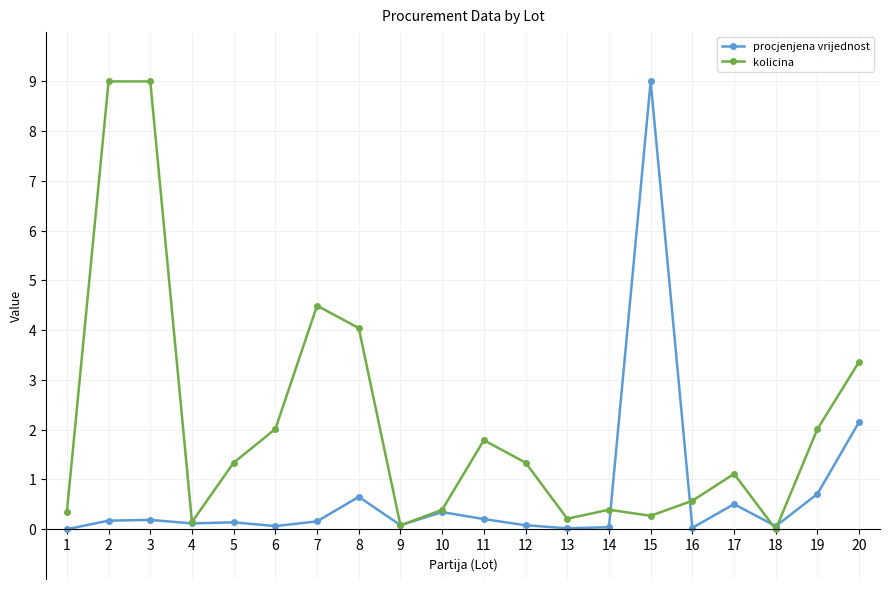

List the series in order of their overall mean, lowest first.

procjenjena vrijednost, kolicina